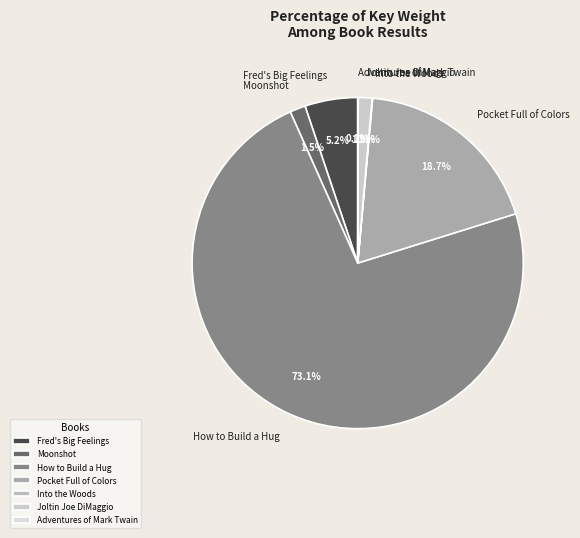

What is the largest slice in the pie chart?

How to Build a Hug